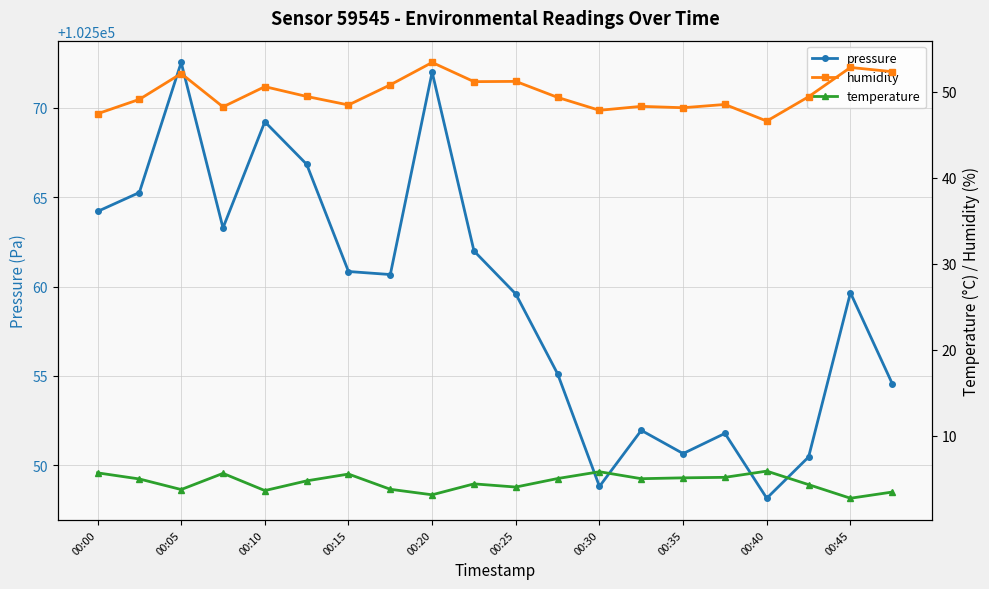

The value of pressure at 00:35 is 35111.0. True or false?

False